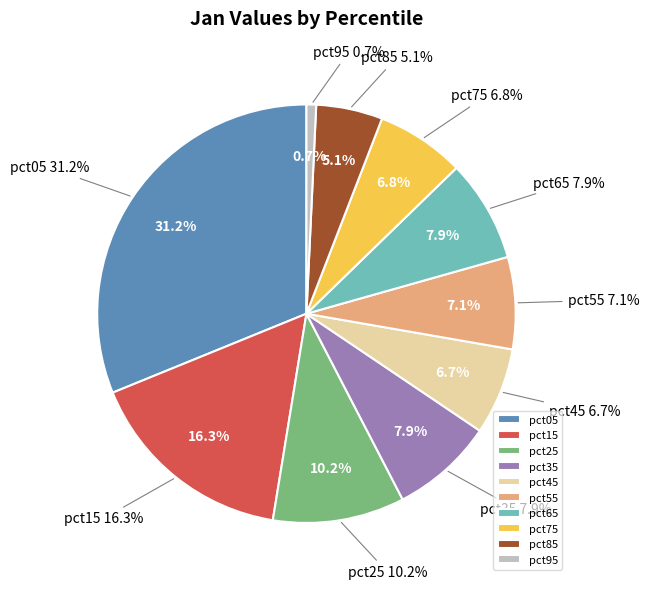

What is the ratio of the value at pct55 to the value at pct15?

0.4